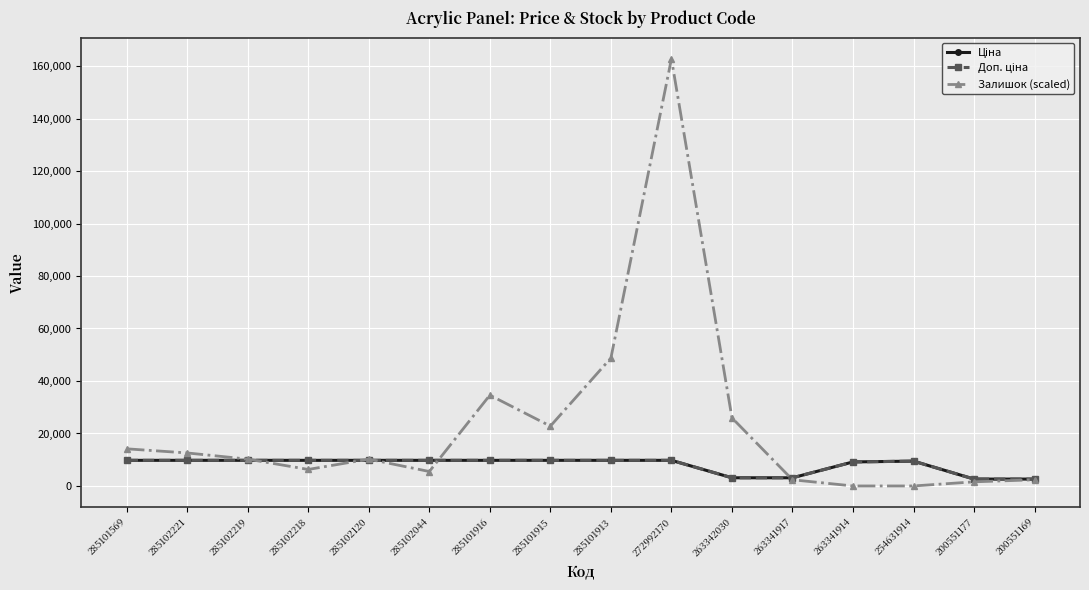

What is the total value across all series at 272992170?

182269.0